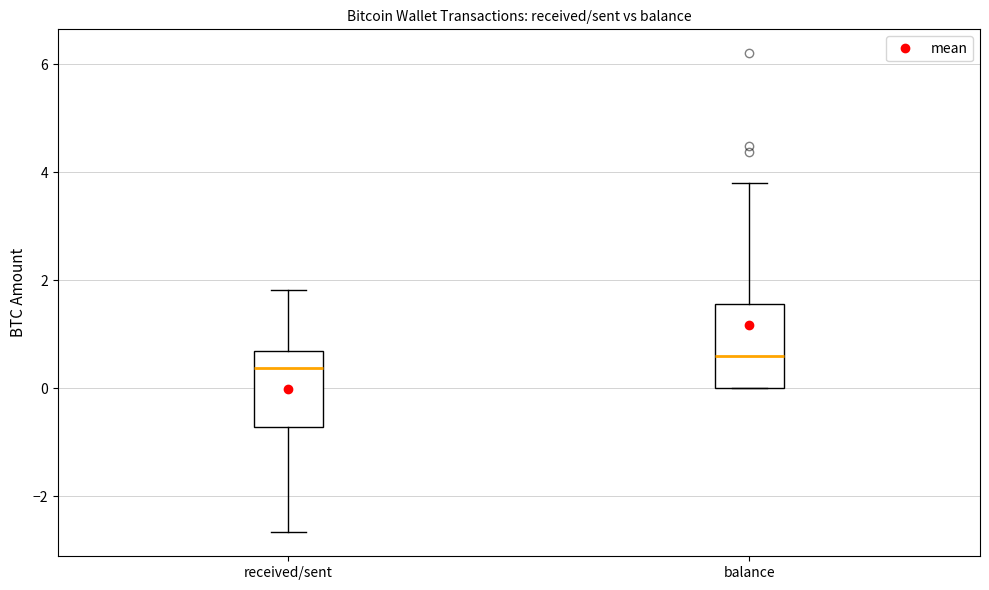

Reading left to right, transcribe this box plot: for each box, give where its median line is, the range the box spans, and where its two whiskers end, as read against the y-axis. The values are not printed on the chart, so give them approximately, as read against the axis.

received/sent: median 0.4, box -0.8 to 0.6, whiskers -2.6 to 1.8
balance: median 0.6, box 0.0 to 1.6, whiskers 0.0 to 3.8